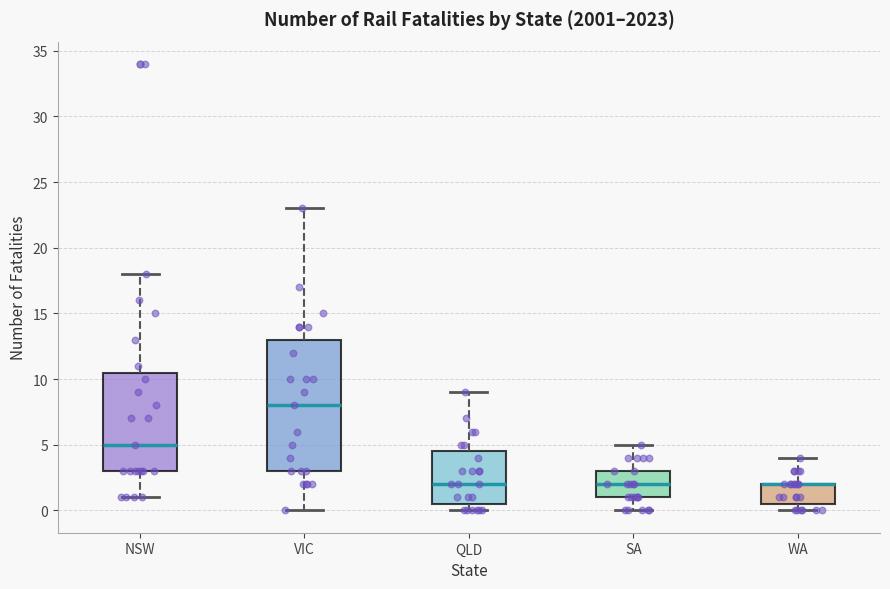

Reading left to right, transcribe this box plot: for each box, give where its median line is, the range the box spans, and where its two whiskers end, as read against the y-axis. The values are not printed on the chart, so give them approximately, as read against the axis.

NSW: median 5.0, box 3.0 to 10.5, whiskers 1.0 to 18.0
VIC: median 8.0, box 3.0 to 13.0, whiskers 0.0 to 23.0
QLD: median 2.0, box 0.5 to 4.5, whiskers 0.0 to 9.0
SA: median 2.0, box 1.0 to 3.0, whiskers 0.0 to 5.0
WA: median 2.0 (drawn on the box's upper edge), box 0.5 to 2.0, whiskers 0.0 to 4.0